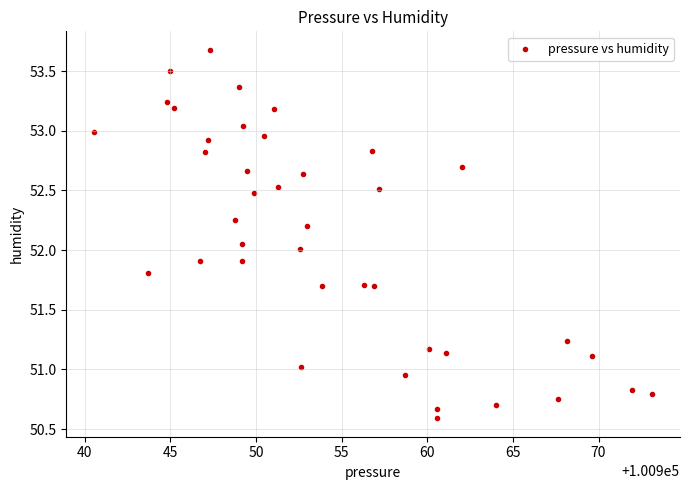

What is the range of X values (max minus min)?

32.6